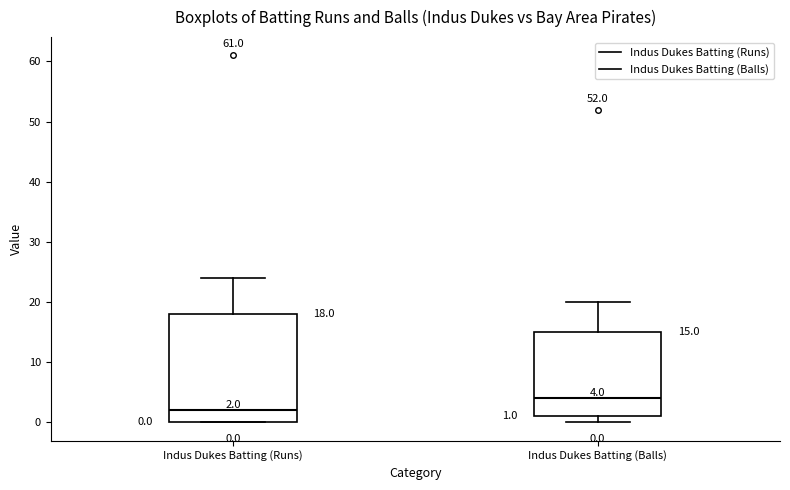

Comparing the boxes themselves (not the whiskers), which one is the tallest?

Indus Dukes Batting (Runs)